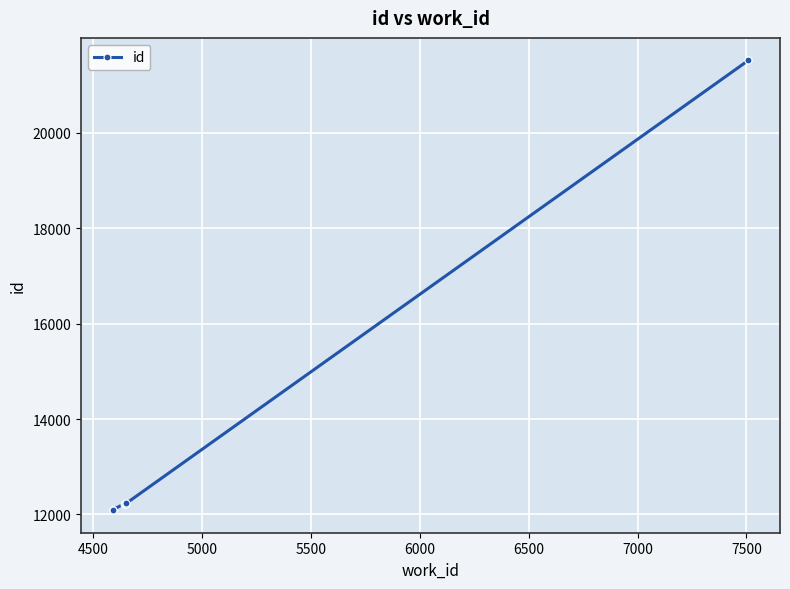

The chart shows a value of 5214 at 4500. True or false?

False